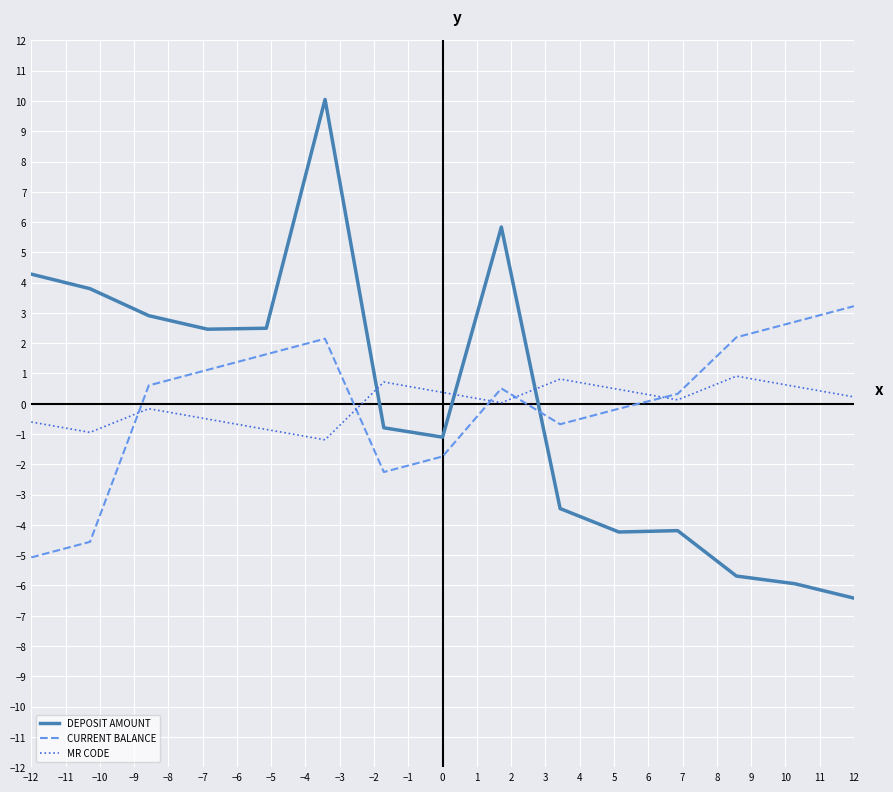

What is the difference between the maximum and minimum values in the CURRENT BALANCE series?

8.3